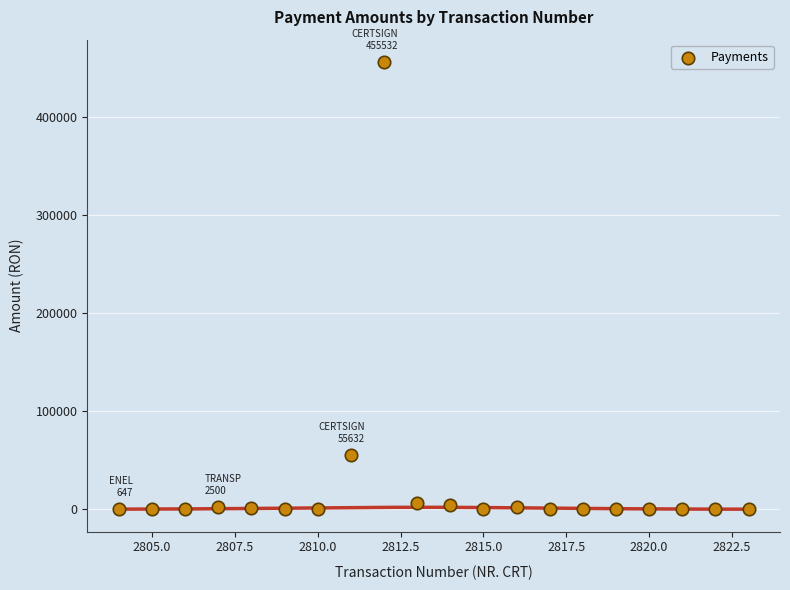

What Y value in the scatter plot is closest to 227769?

55632.6